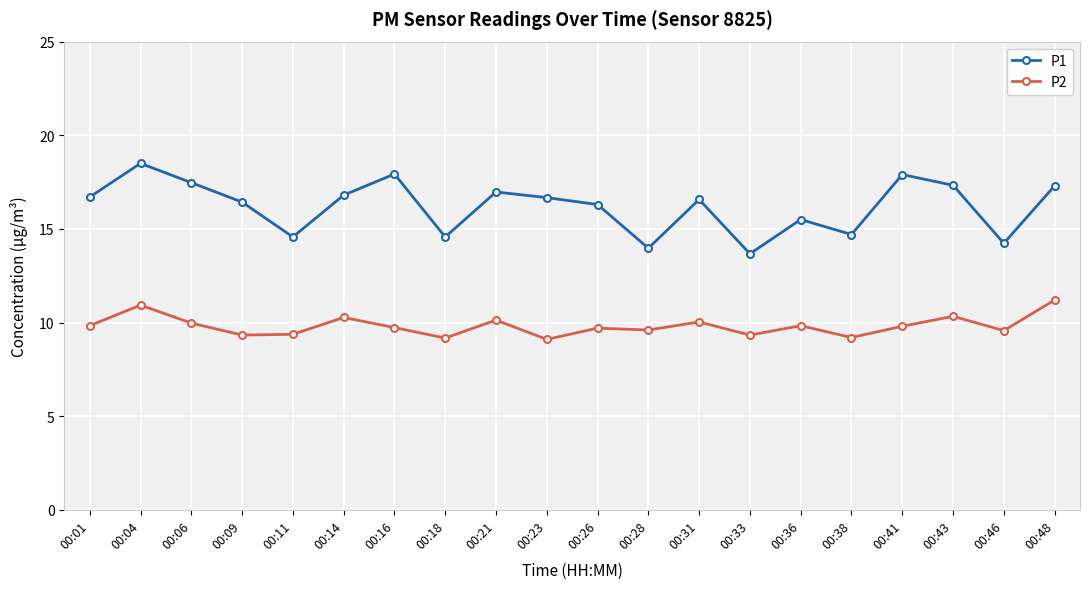

List the series in order of their overall mean, highest first.

P1, P2